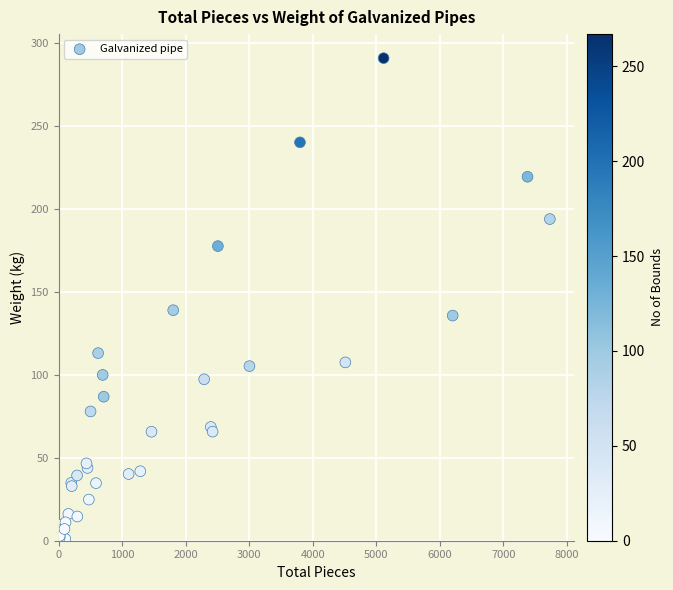

What Y value in the scatter plot is closest to 146?

139.0